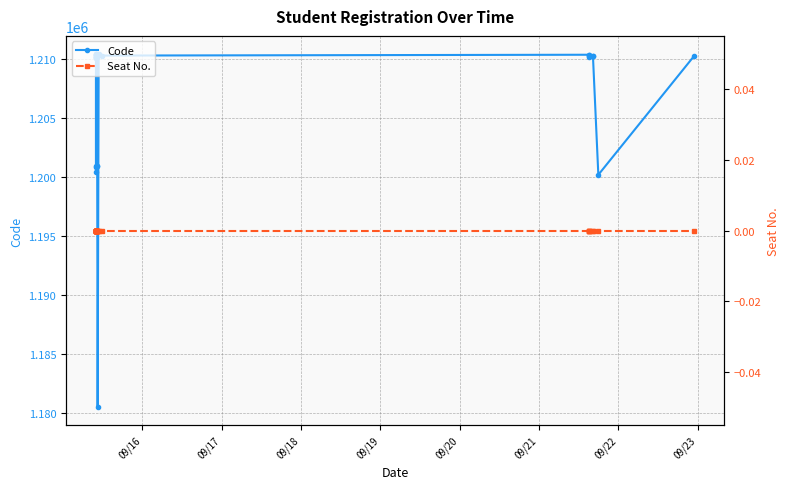

Which series has the largest range (max minus min)?

Code